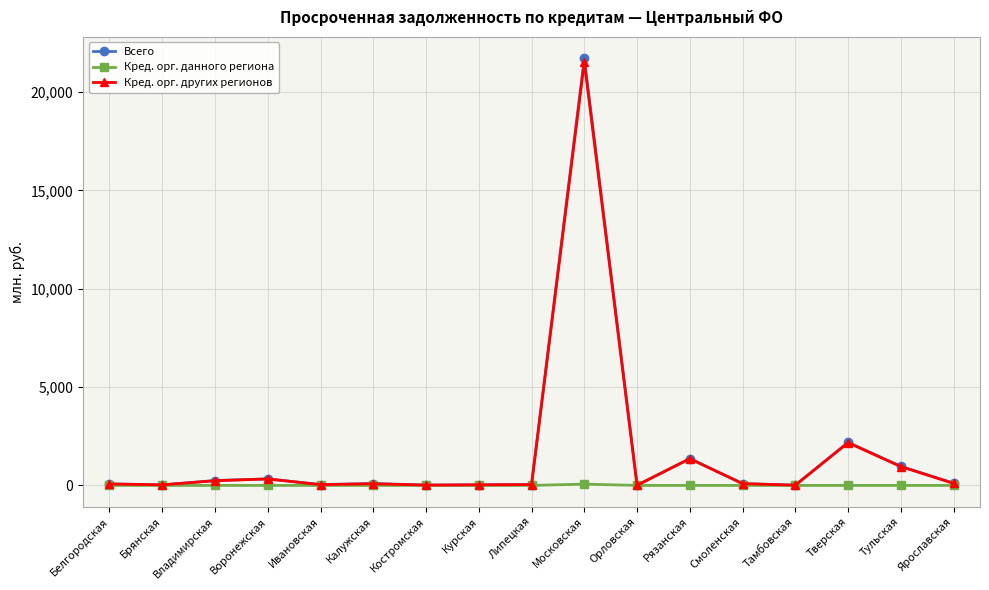

What is the label of the 4th point from the left?

Воронежская